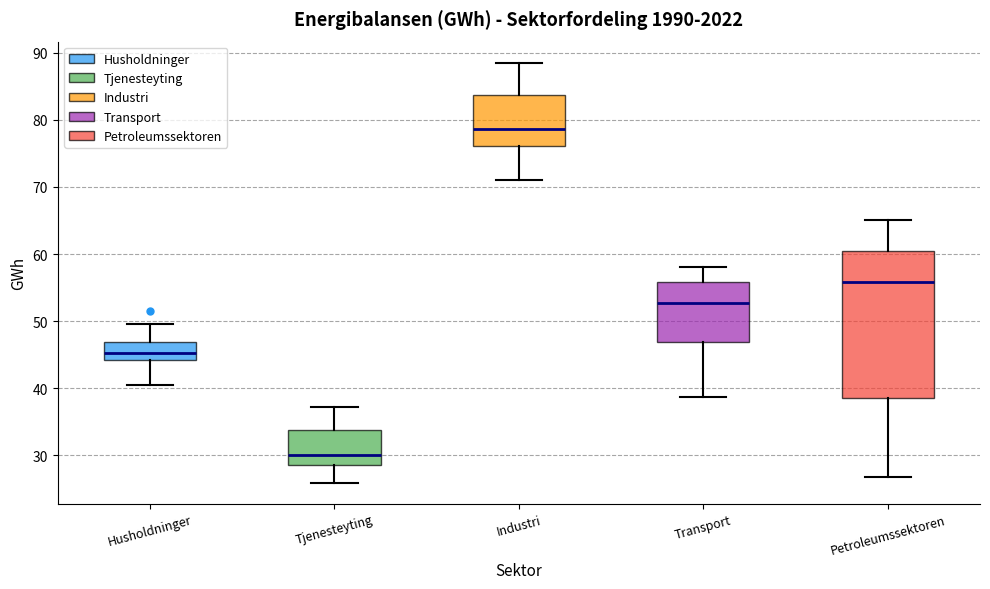

Reading left to right, read every box against the y-axis: the position of its median line, the range the box covers, and the ends of its whiskers. The values are not printed on the chart, so give them approximately, as read against the axis.

Husholdninger: median 45, box 44 to 47, whiskers 40 to 50
Tjenesteyting: median 30, box 29 to 34, whiskers 26 to 37
Industri: median 79, box 76 to 84, whiskers 71 to 89
Transport: median 53, box 47 to 56, whiskers 39 to 58
Petroleumssektoren: median 56, box 38 to 60, whiskers 27 to 65